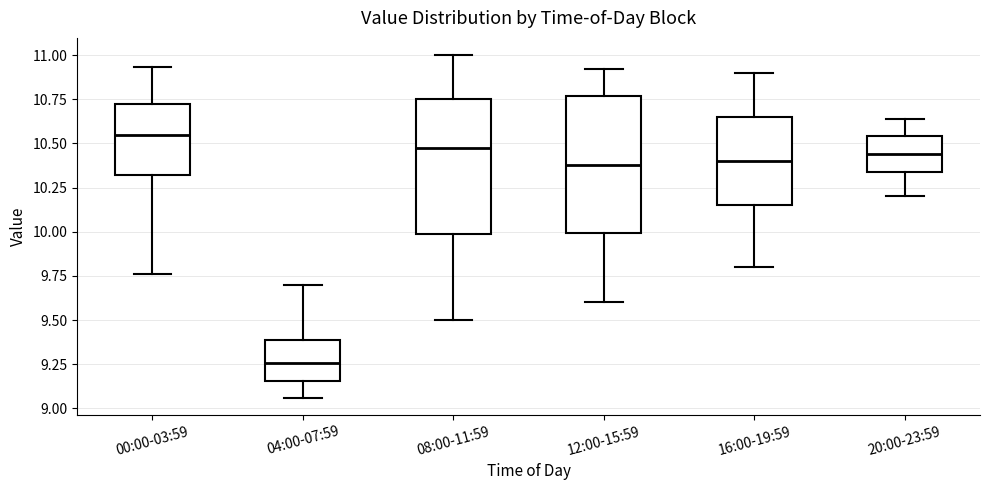

Where is the upper edge of the box for 00:00-03:59 on the y-axis? The values are not printed on the chart, so give them approximately, as read against the axis.

10.70